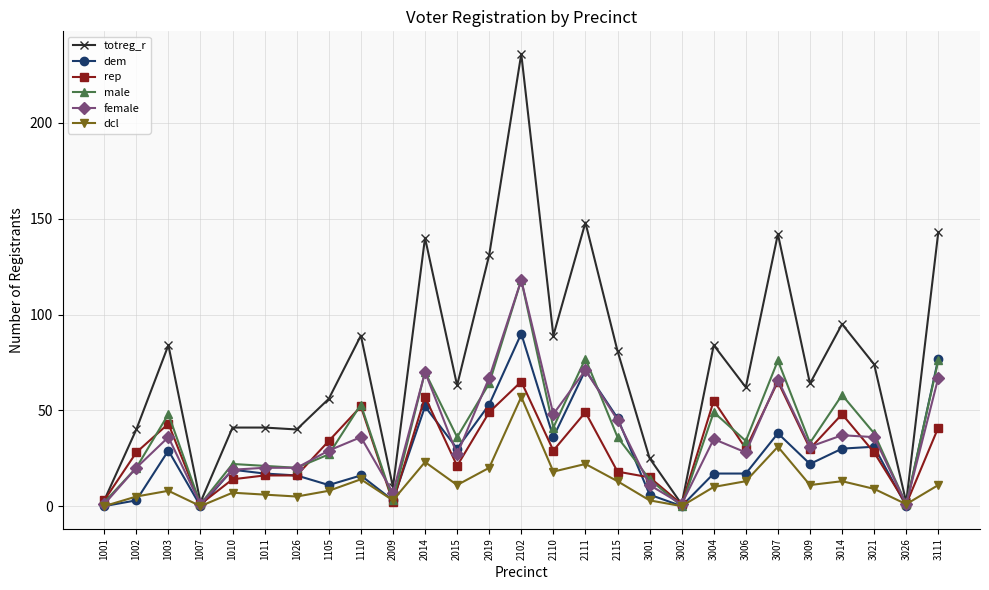

At which category does rep reach its first local valley?

1007